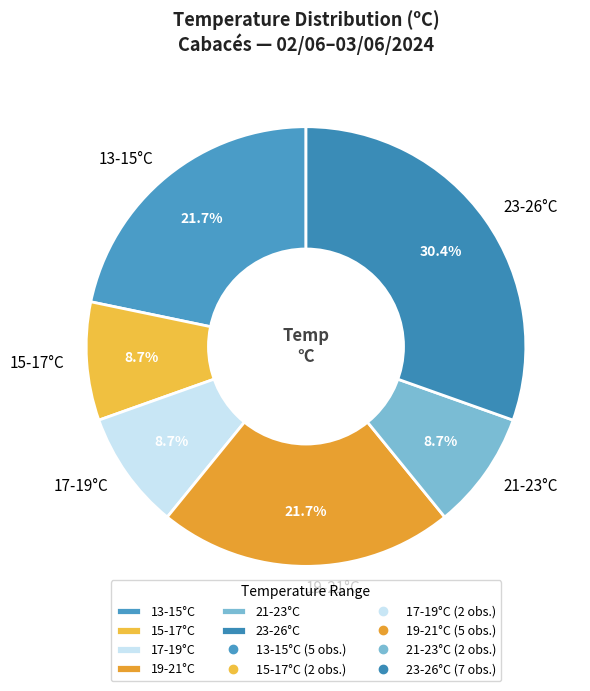

Between 15-17°C and 19-21°C, which is larger?

19-21°C